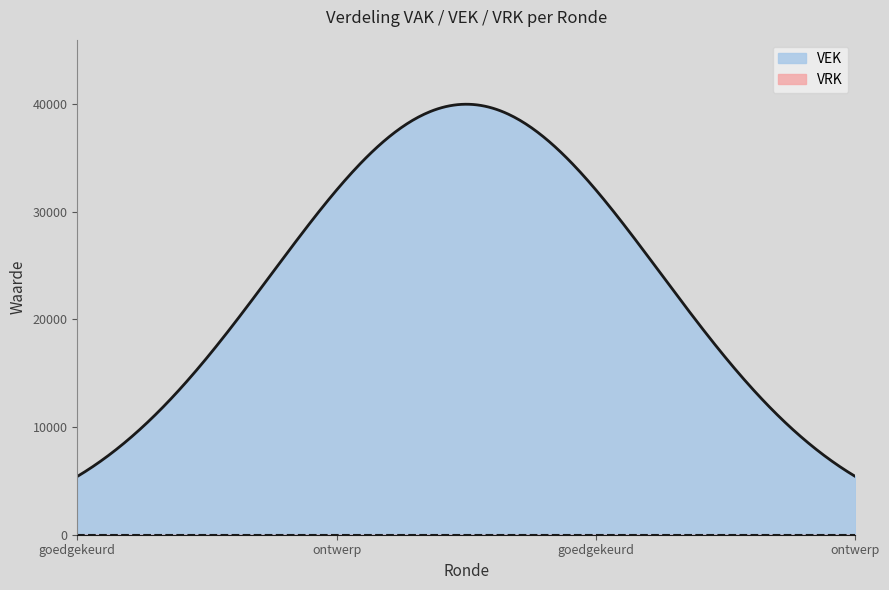

Is the value of VRK at 2023 1ste aanpassing – goedgekeurd greater than the value of VEK at 2023 1ste aanpassing – goedgekeurd?

No